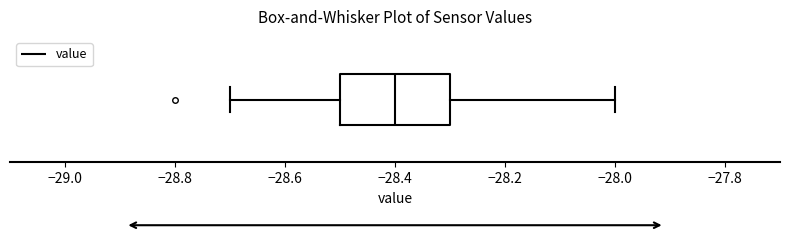

Read this box plot against the x-axis: the position of the median line, the range covered by the box, and the ends of both whiskers. The values are not printed on the chart, so give them approximately, as read against the axis.

median -28.4, box -28.5 to -28.3, whiskers -28.7 to -28.0